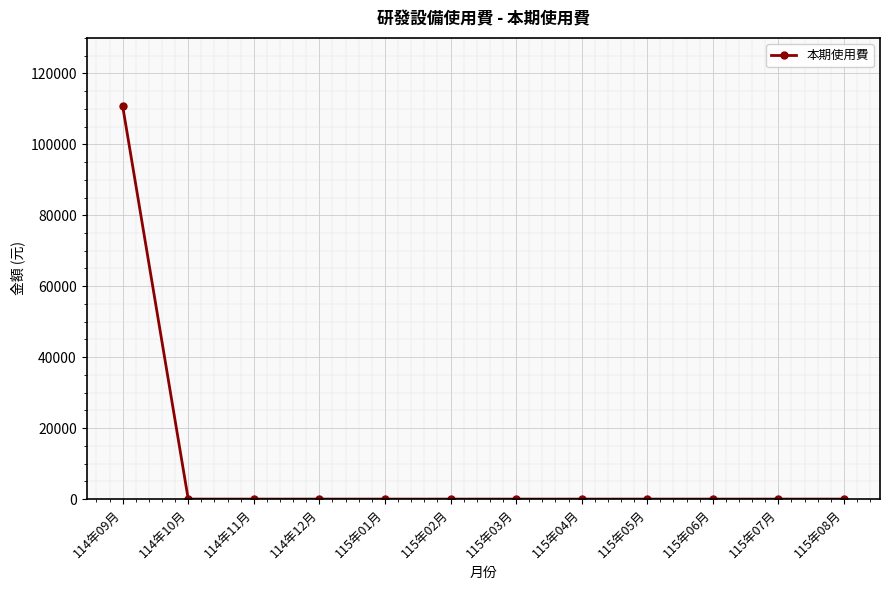

The chart shows a value of 48950 at 115年07月. True or false?

False